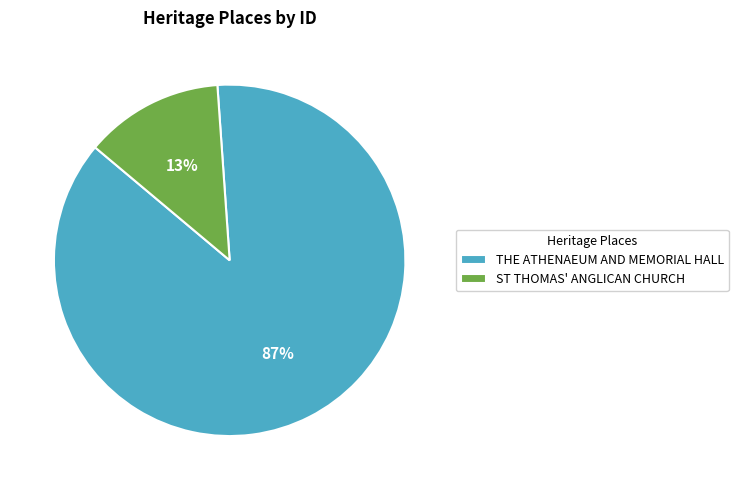

The ST THOMAS' ANGLICAN CHURCH slice represents 13% of the pie. True or false?

True